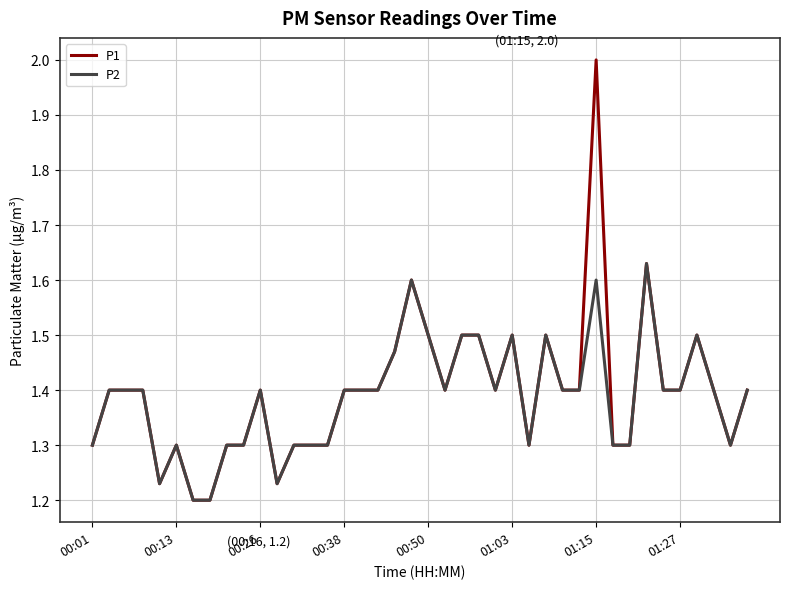

Count the P2 values in the range 1 to 2.

40